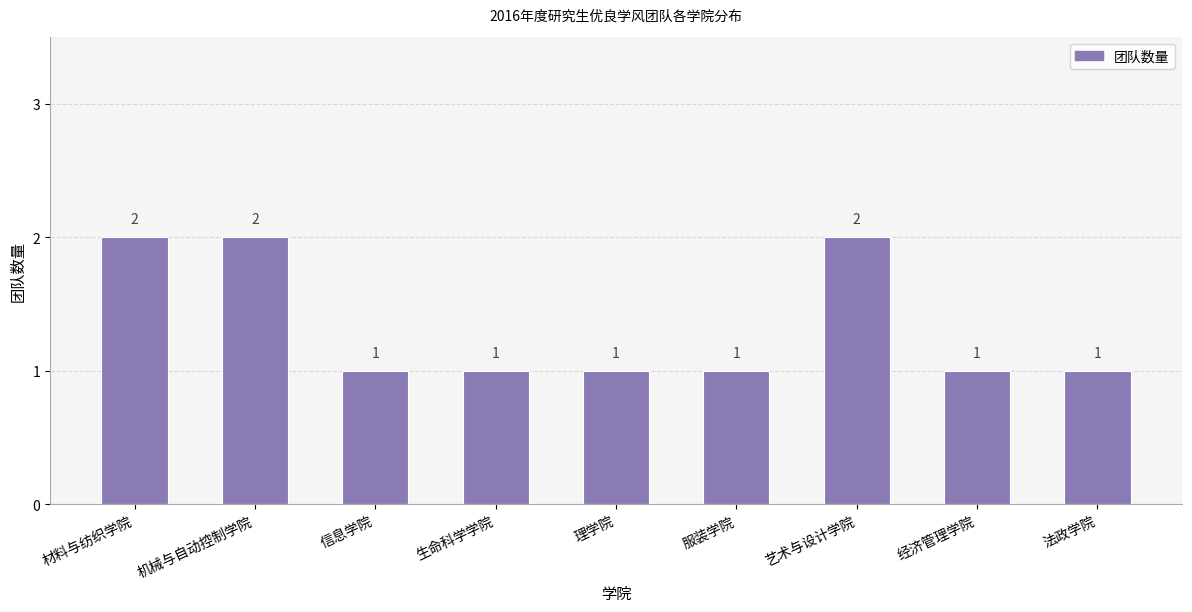

What is the difference between the second highest and second lowest values?

1